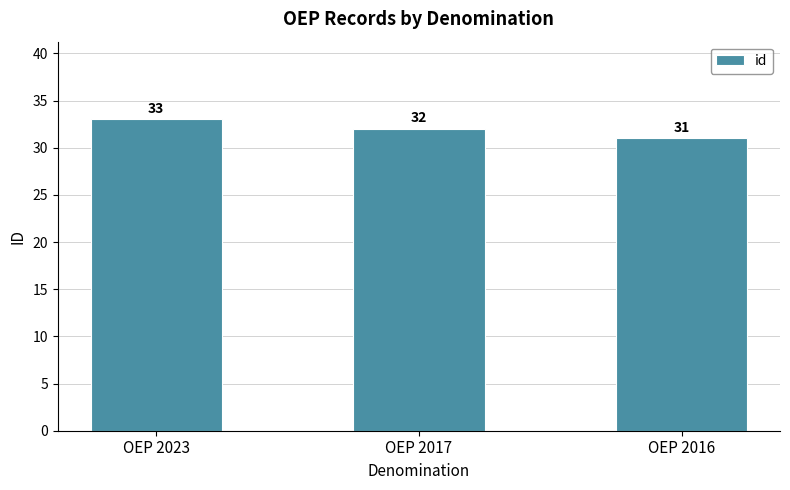

Which has a higher value, OEP 2016 or OEP 2017?

OEP 2017